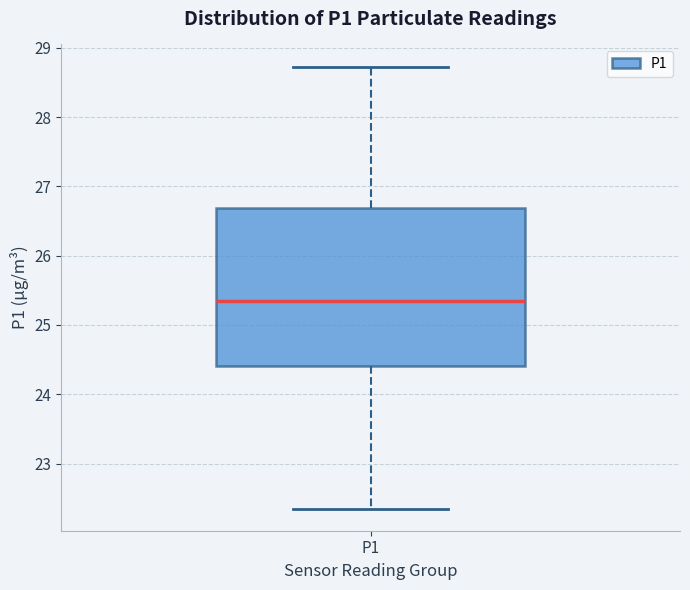

Where is the lower edge of the box for P1 on the y-axis? The values are not printed on the chart, so give them approximately, as read against the axis.

24.4